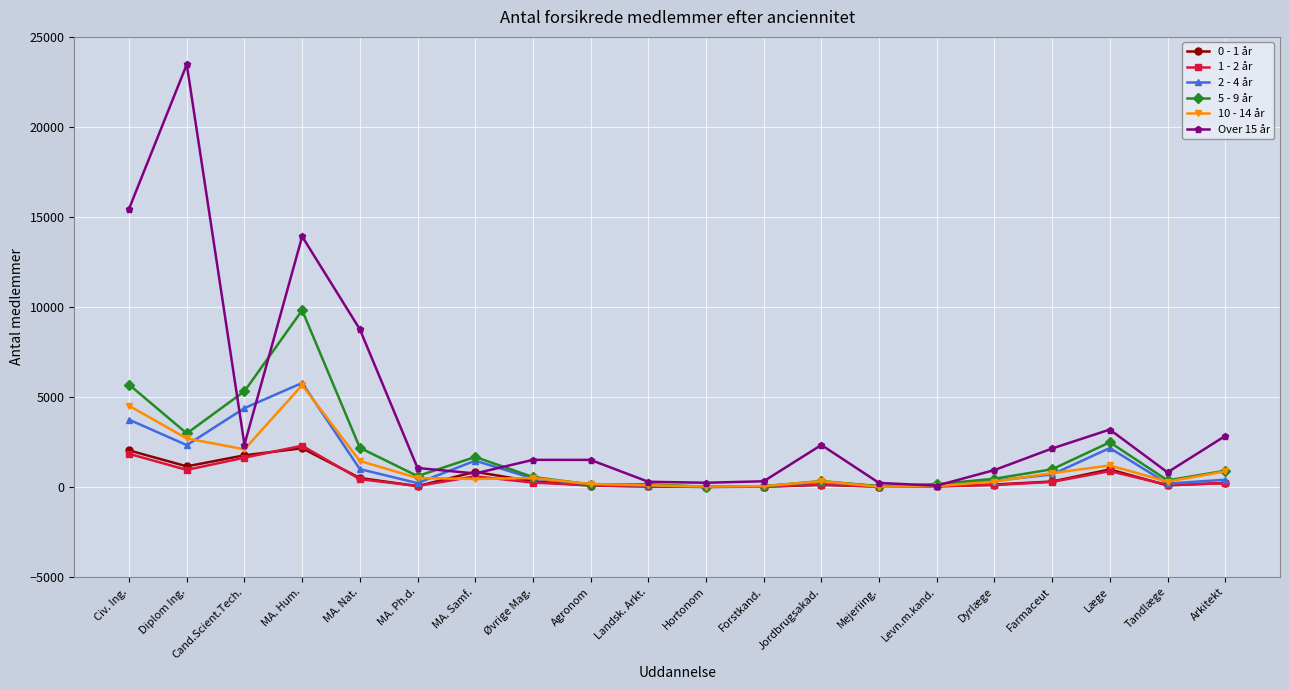

What is the difference between the 5 - 9 år values at MA. Samf. and Diplom Ing.?

1308